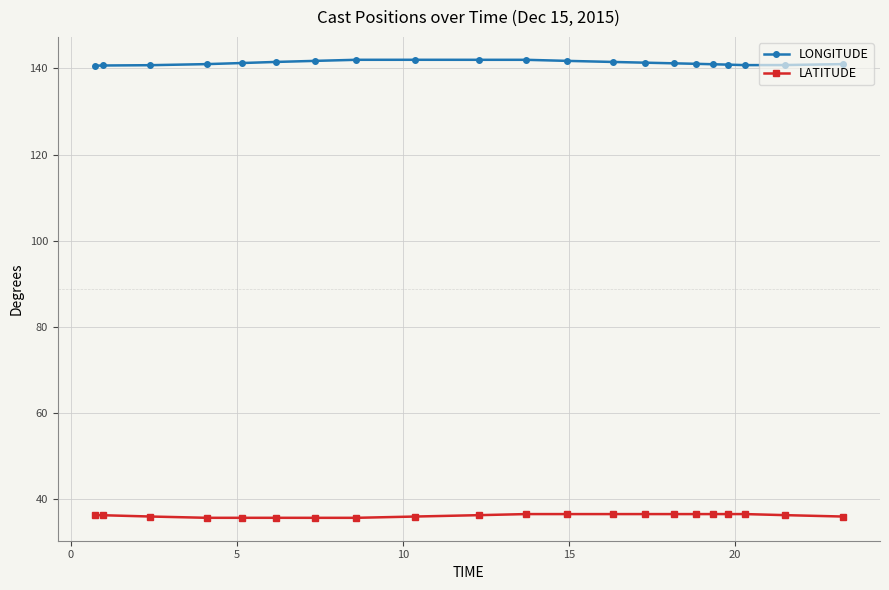

True or false: LATITUDE has more than 1 interior local peaks.

True